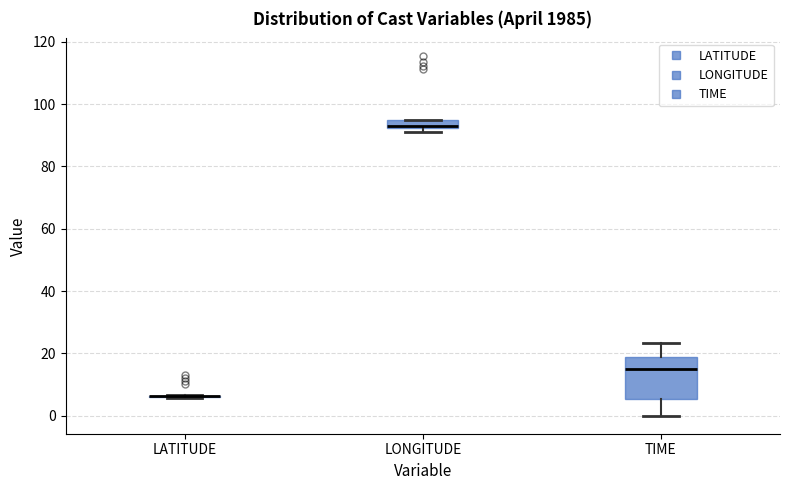

Where is the lower edge of the box for LONGITUDE on the y-axis? The values are not printed on the chart, so give them approximately, as read against the axis.

92